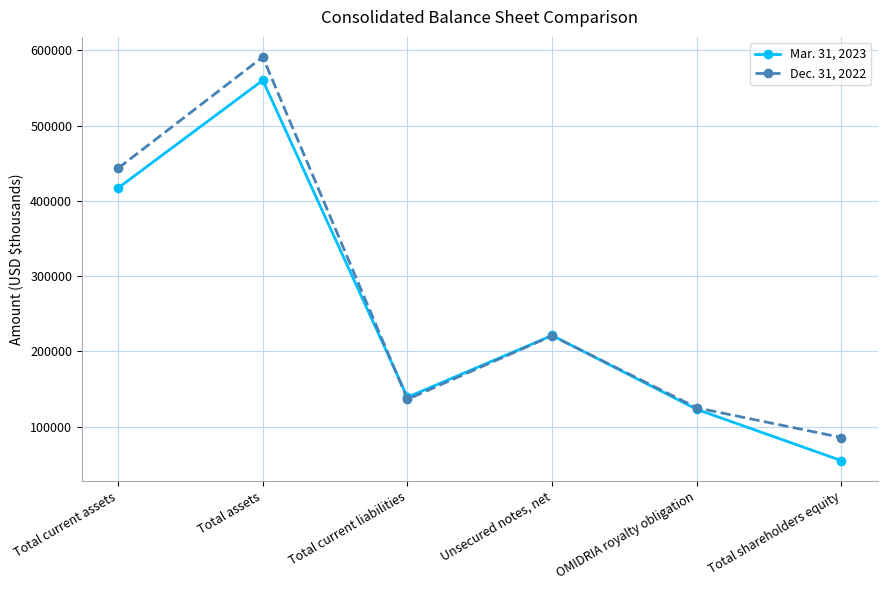

Which category has the lowest value in the Mar. 31, 2023 series?

Total shareholders equity